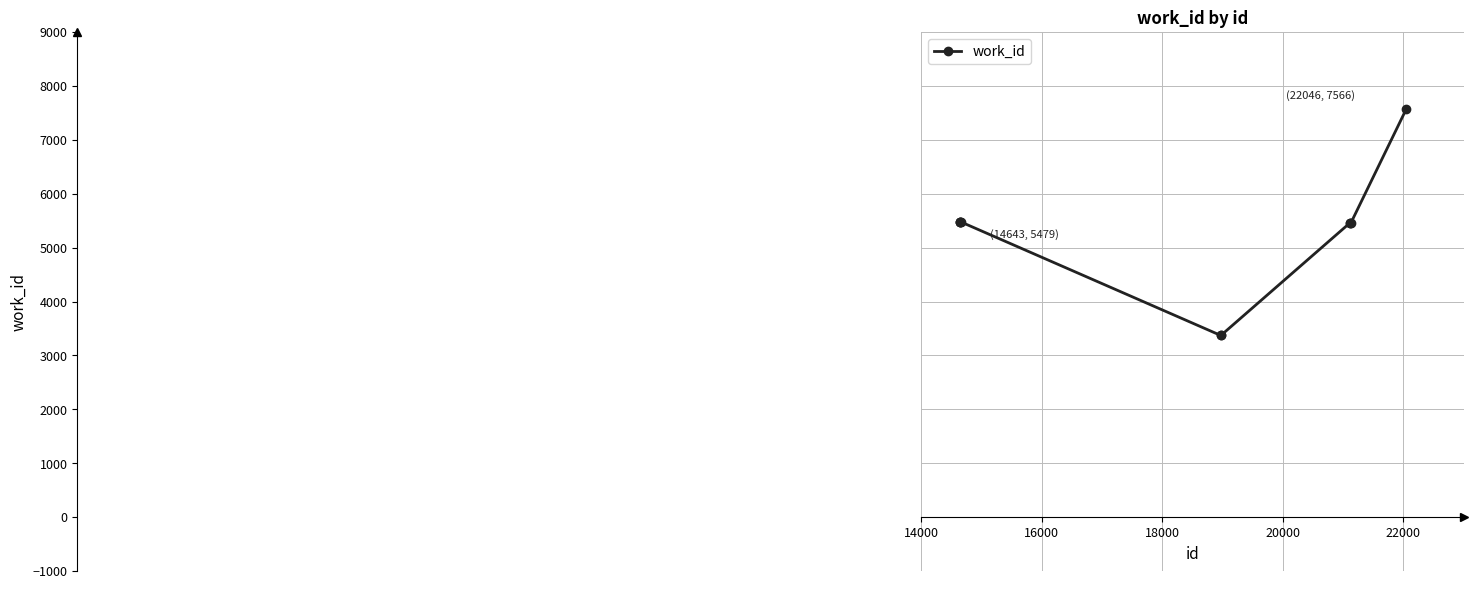

What is the average value?

5258